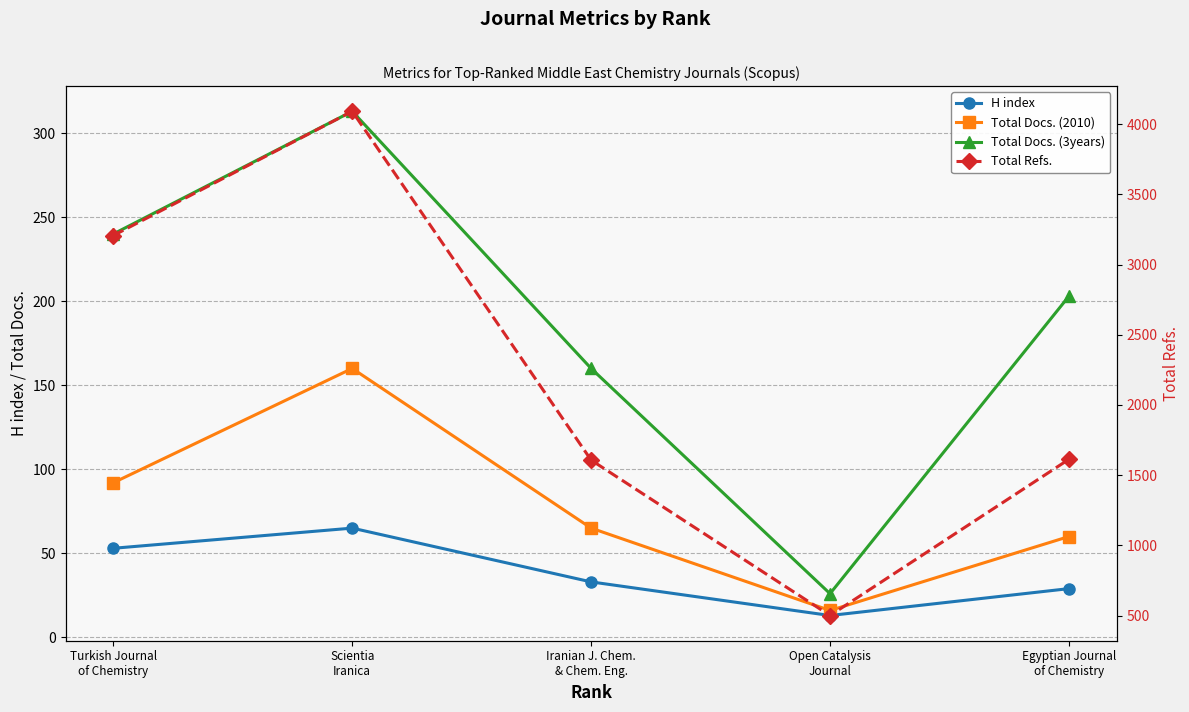

Is it true that H index equals 53 at Turkish Journal
of Chemistry?

True